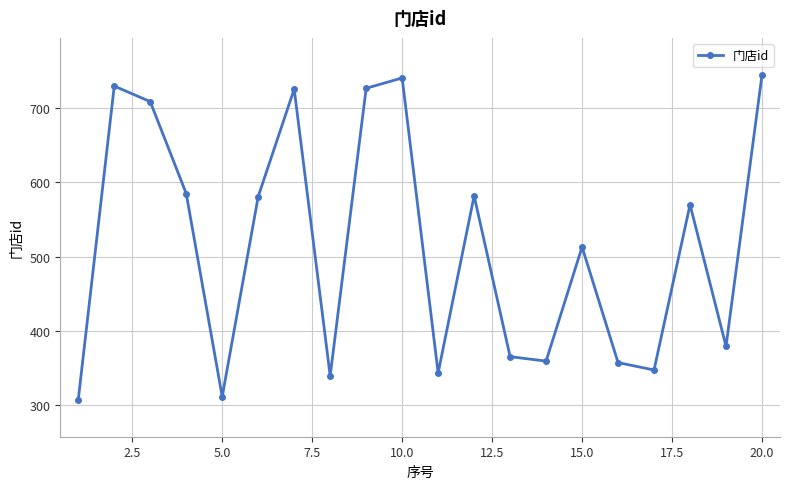

Count the number of data series in this chart.

1